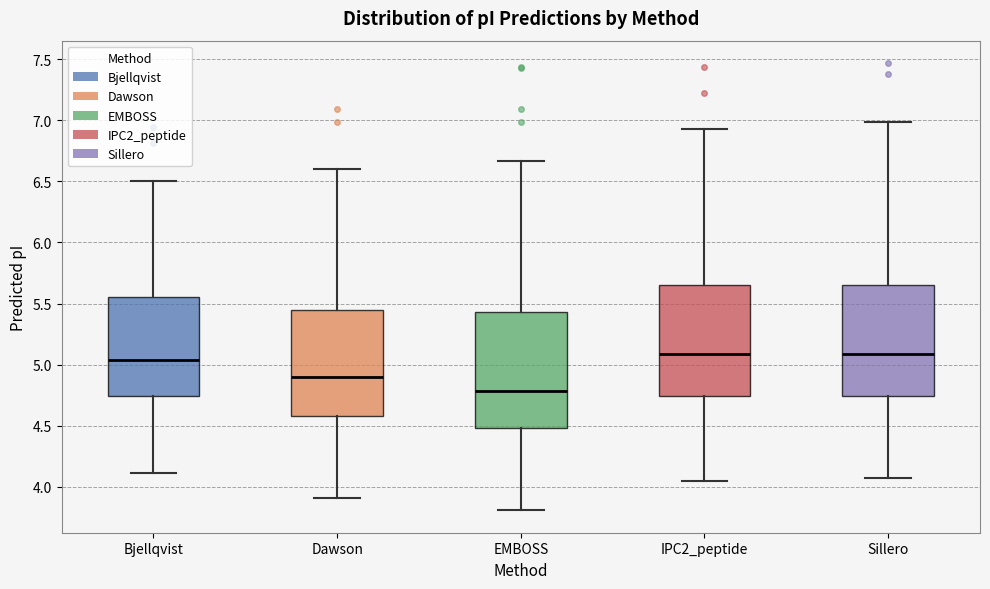

Where is the upper edge of the box for Bjellqvist on the y-axis? The values are not printed on the chart, so give them approximately, as read against the axis.

5.55